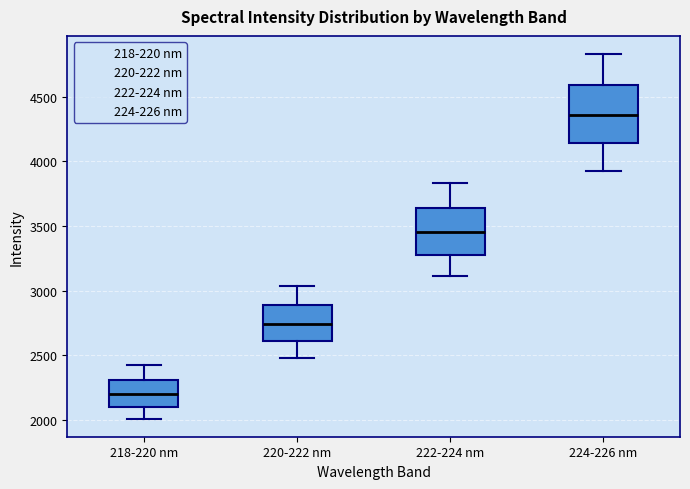

Reading left to right, read every box against the y-axis: the position of its median line, the range the box covers, and the ends of its whiskers. The values are not printed on the chart, so give them approximately, as read against the axis.

218-220 nm: median 2200, box 2100 to 2300, whiskers 2000 to 2450
220-222 nm: median 2750, box 2600 to 2900, whiskers 2500 to 3050
222-224 nm: median 3450, box 3300 to 3650, whiskers 3100 to 3850
224-226 nm: median 4350, box 4150 to 4600, whiskers 3900 to 4850